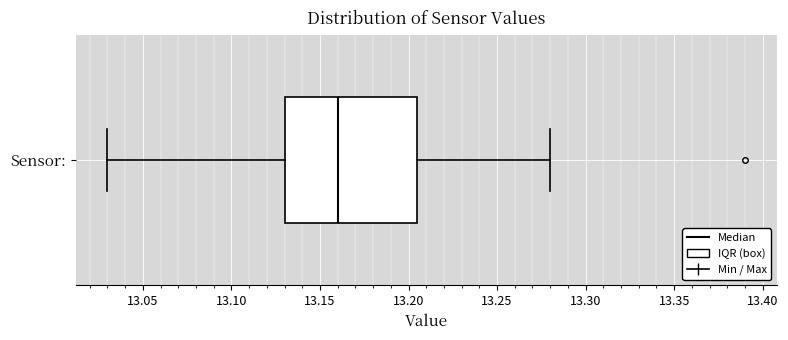

Where does the left whisker of the box for Sensor: end on the x-axis? The values are not printed on the chart, so give them approximately, as read against the axis.

13.030